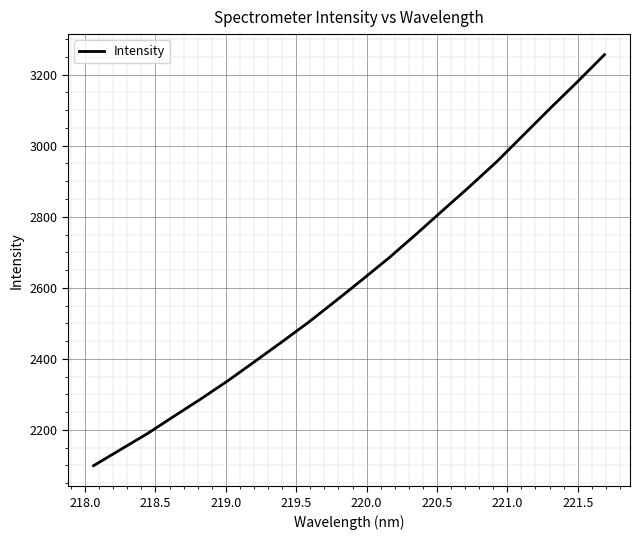

What is the minimum value shown in the chart?

2099.2